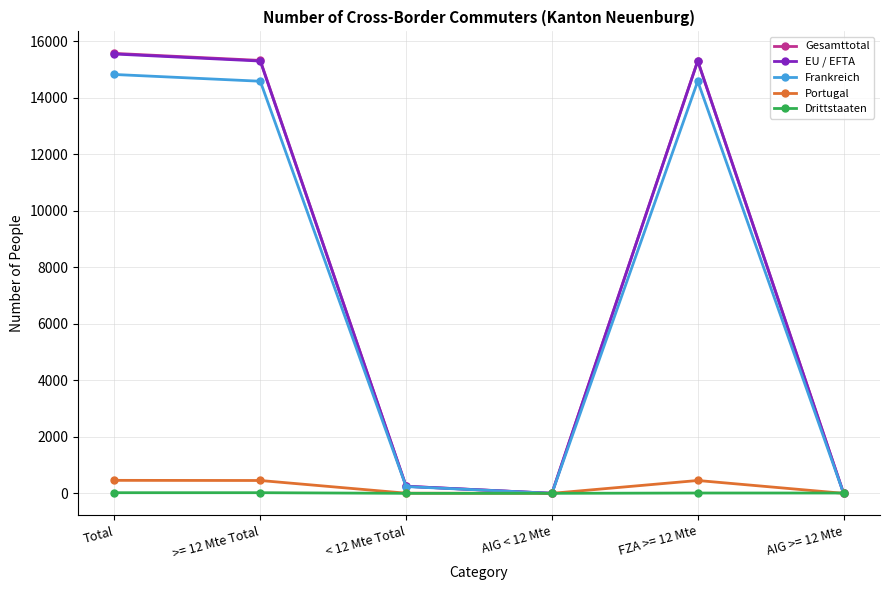

The value of EU / EFTA at < 12 Mte Total is 249. True or false?

True